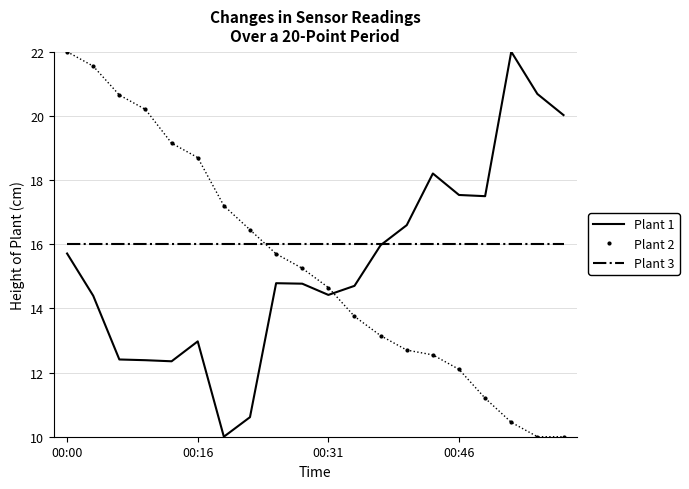

What is the maximum value shown in the chart?

22.0